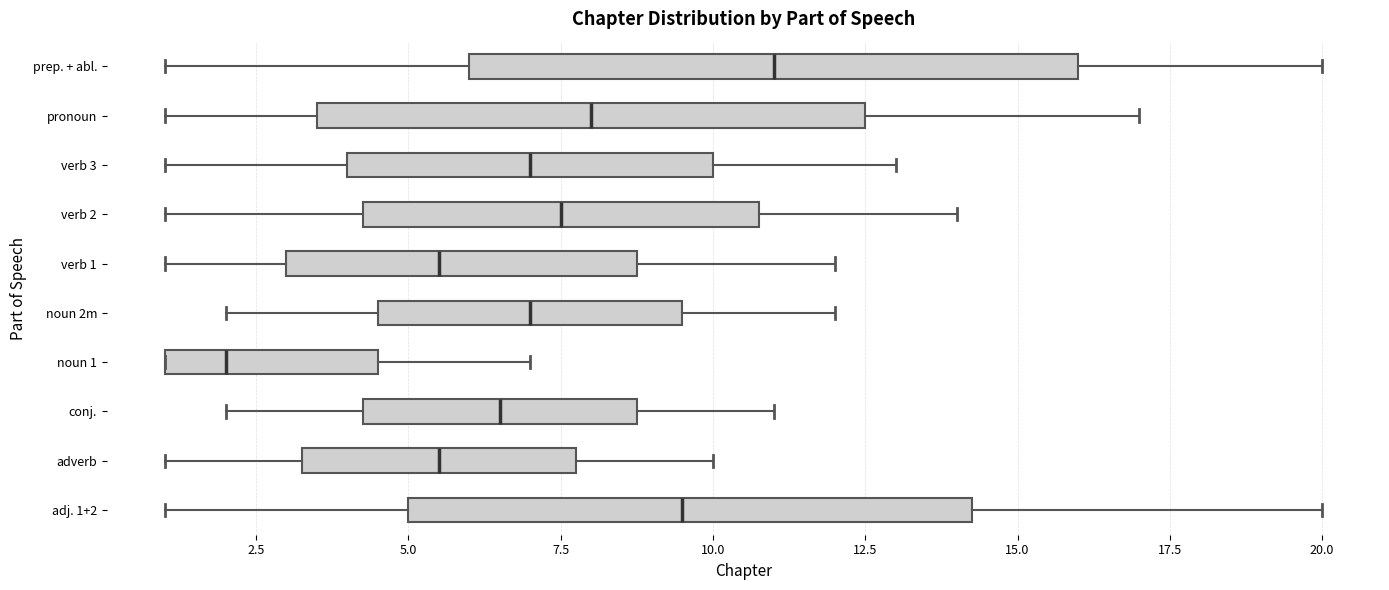

Where does the right whisker of the box for noun 2m end on the x-axis? The values are not printed on the chart, so give them approximately, as read against the axis.

12.0